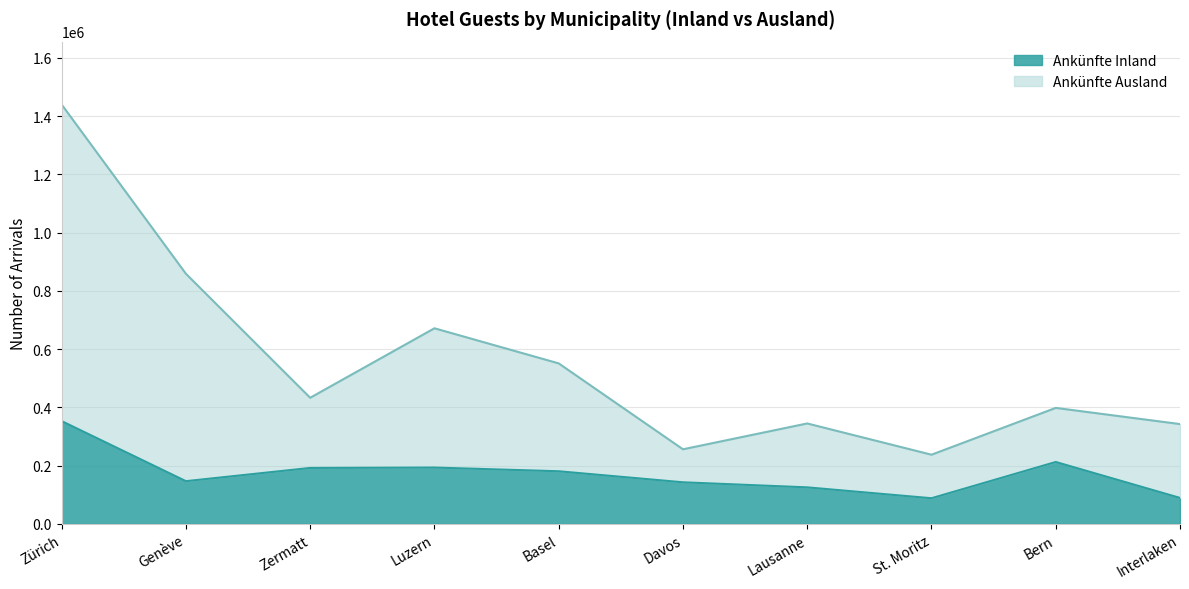

What is the minimum value for Ankünfte Inland?

88143